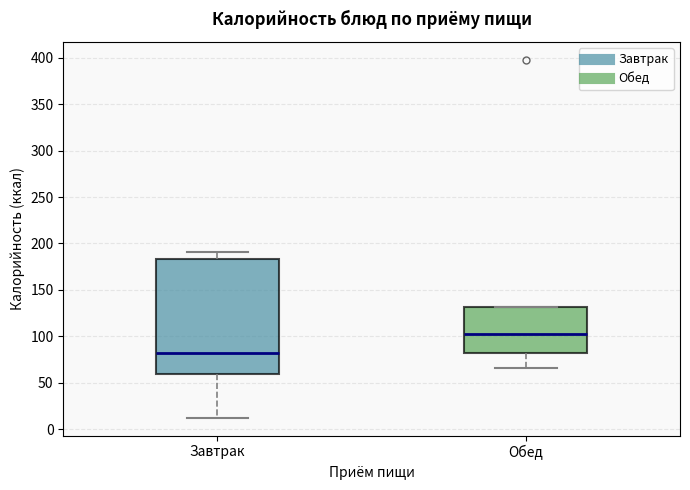

Comparing the boxes themselves (not the whiskers), which one is the tallest?

Завтрак